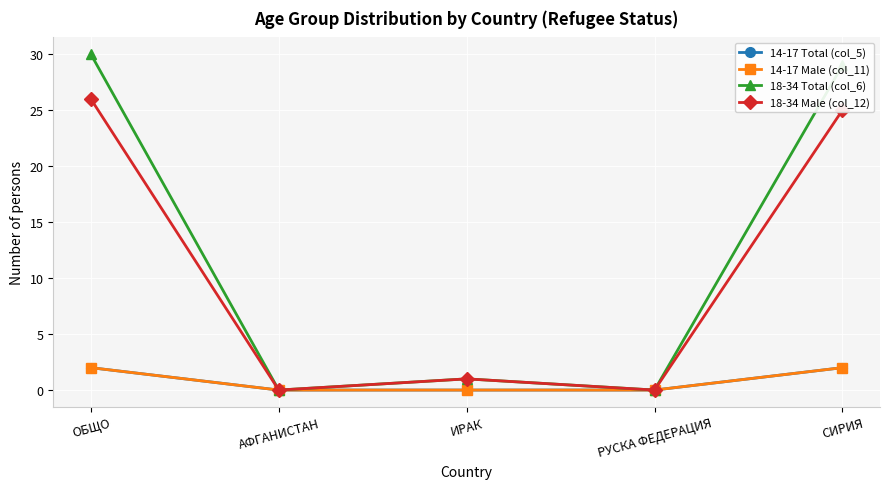

Does the chart have visible grid lines?

Yes